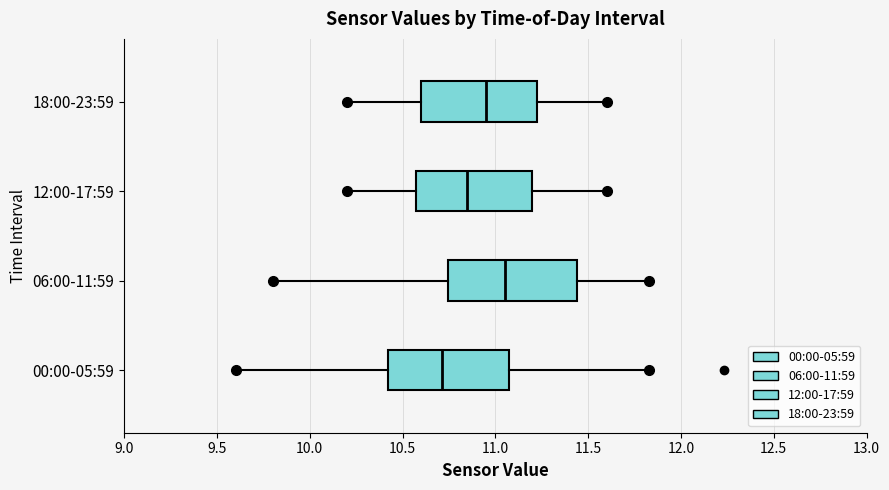

Where does the median line of the box for 06:00-11:59 sit on the x-axis? The values are not printed on the chart, so give them approximately, as read against the axis.

11.05